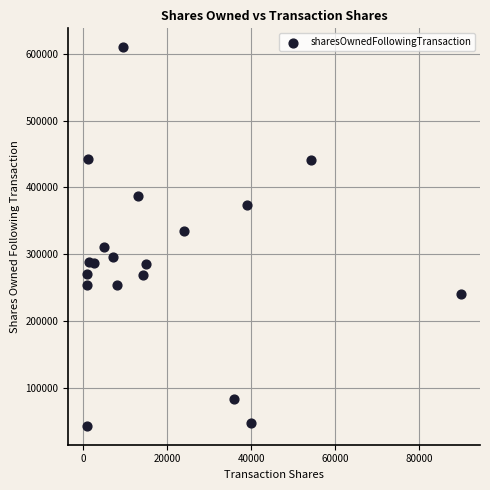

What Y value in the scatter plot is closest to 326568?

334618